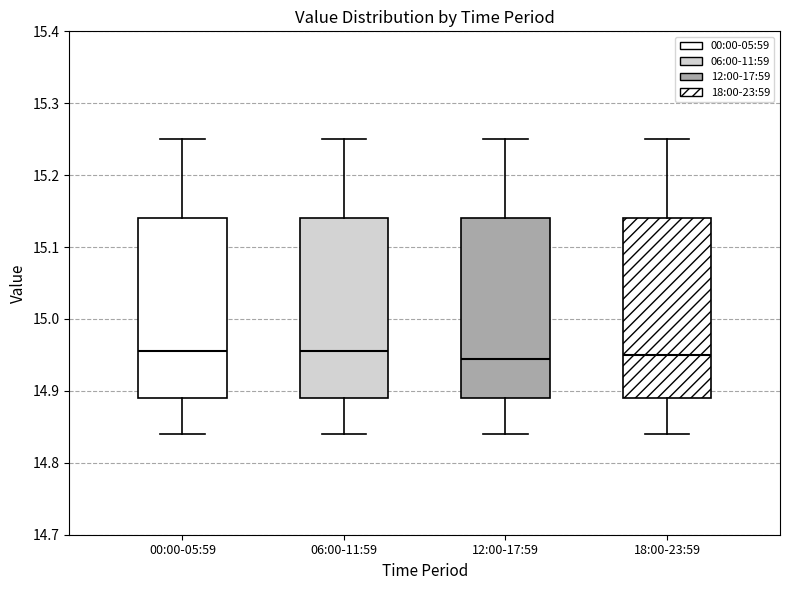

Where is the lower edge of the box for 12:00-17:59 on the y-axis? The values are not printed on the chart, so give them approximately, as read against the axis.

14.89